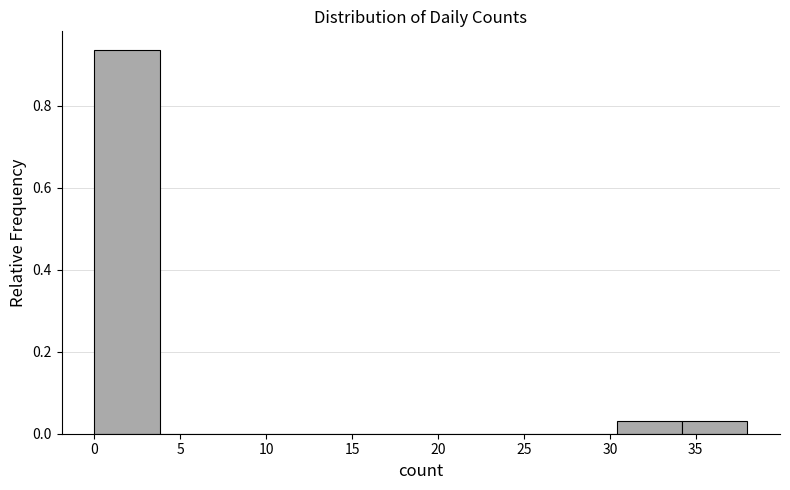

Reading left to right, transcribe this chart: for each bar, give the range it covers on the x-axis and its height. Neither the bar edges nor the heights are printed on the chart, so give them approximately, as read against the axes.

0.0 to 3.8: 0.94
3.8 to 7.6: 0
7.6 to 11.4: 0
11.4 to 15.2: 0
15.2 to 19.0: 0
19.0 to 22.8: 0
22.8 to 26.6: 0
26.6 to 30.4: 0
30.4 to 34.2: 0.04
34.2 to 38.0: 0.04